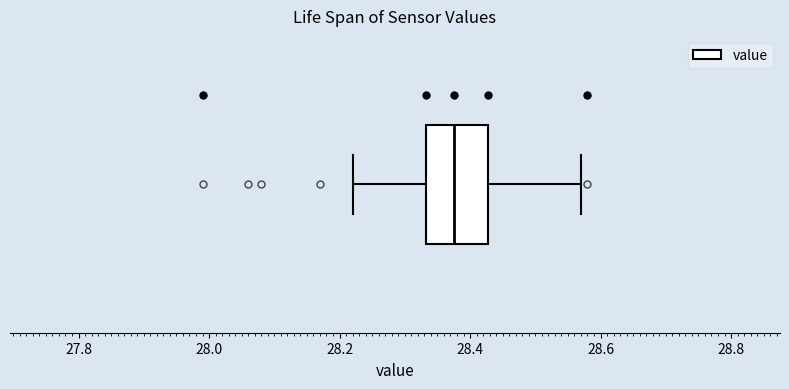

Read this box plot against the x-axis: the position of the median line, the range covered by the box, and the ends of both whiskers. The values are not printed on the chart, so give them approximately, as read against the axis.

median 28.38, box 28.34 to 28.42, whiskers 28.22 to 28.58